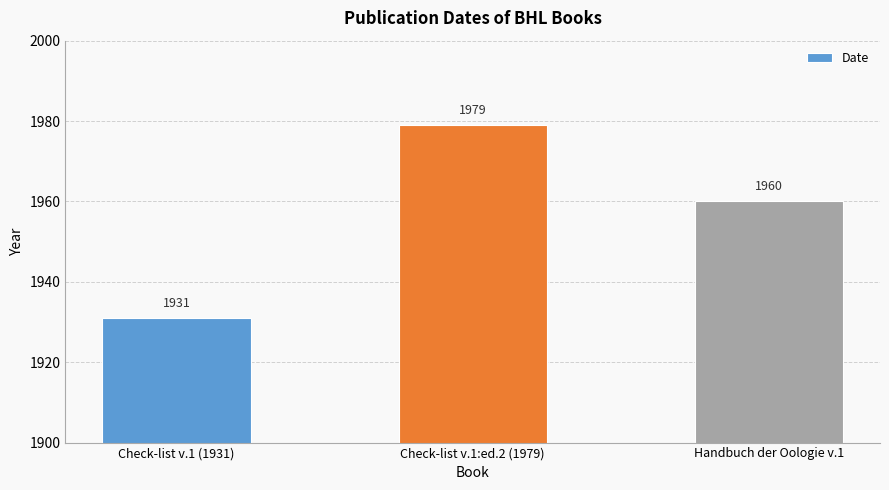

Reading right to left, transcribe all the data shown in this chart.

Handbuch der Oologie v.1=1960	Check-list v.1:ed.2 (1979)=1979	Check-list v.1 (1931)=1931